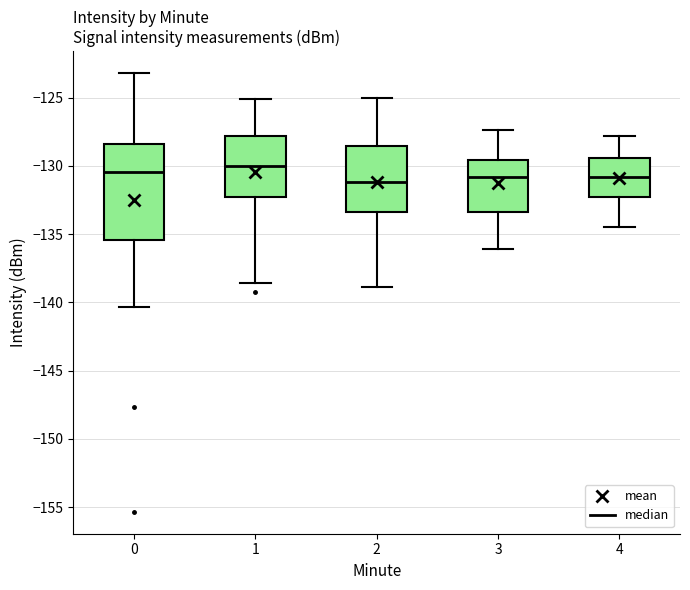

Where is the lower edge of the box at x = 3 on the y-axis? The values are not printed on the chart, so give them approximately, as read against the axis.

-133.5